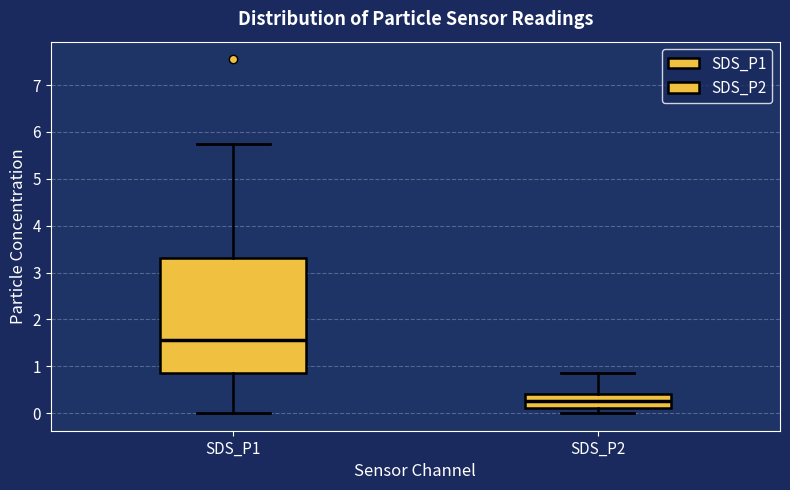

Reading left to right, read every box against the y-axis: the position of its median line, the range the box covers, and the ends of its whiskers. The values are not printed on the chart, so give them approximately, as read against the axis.

SDS_P1: median 1.6, box 0.8 to 3.3, whiskers 0.0 to 5.8
SDS_P2: median 0.3, box 0.1 to 0.4, whiskers 0.0 to 0.9